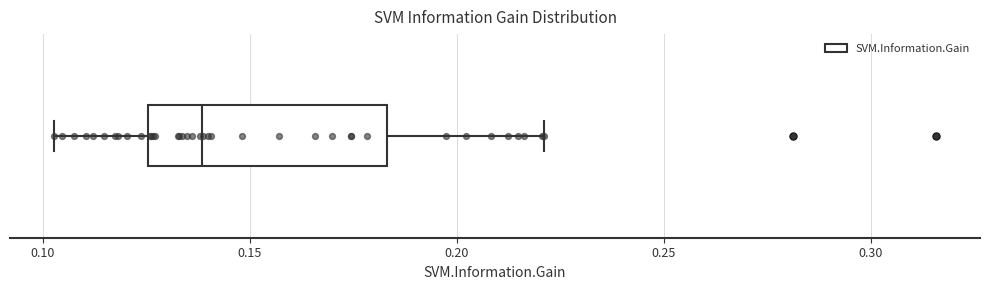

Transcribe this box plot: give where the median line is, the range the box spans, and where the two whiskers end, as read against the x-axis. The values are not printed on the chart, so give them approximately, as read against the axis.

median 0.140, box 0.125 to 0.185, whiskers 0.105 to 0.220